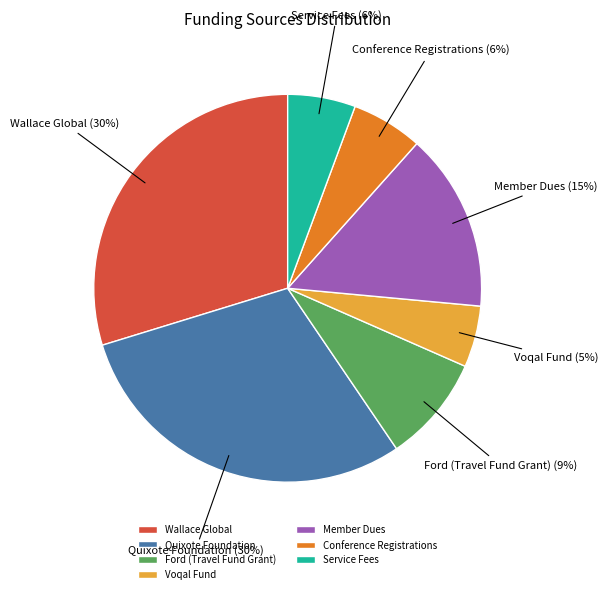

What percentage is the Wallace Global slice, to the nearest percent?

30%